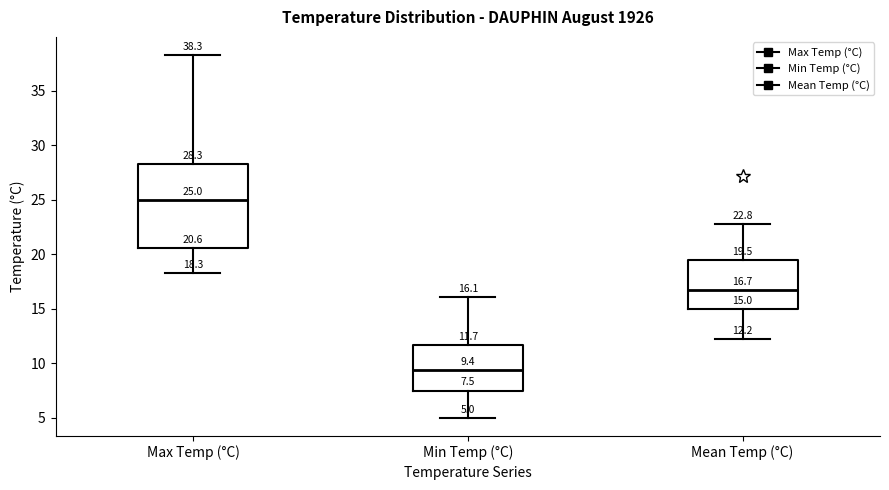

Which box has the lowest median line?

Min Temp (°C)